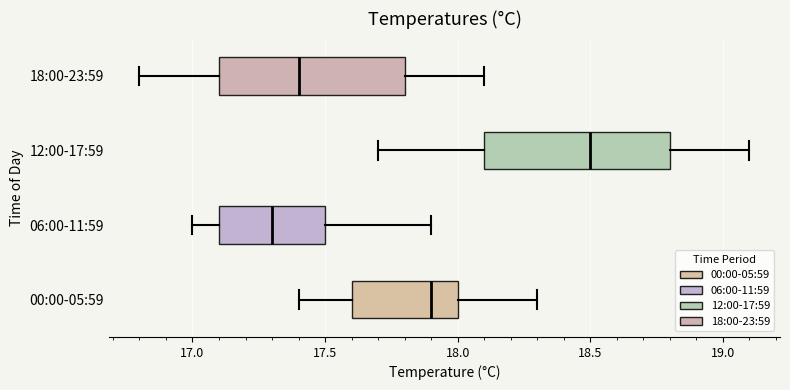

Which box has the furthest to the right median line?

12:00-17:59